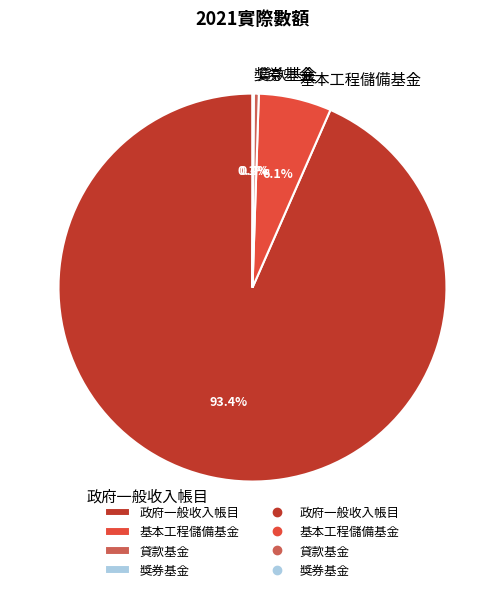

What percentage is NOT represented by 貸款基金?

99.6%